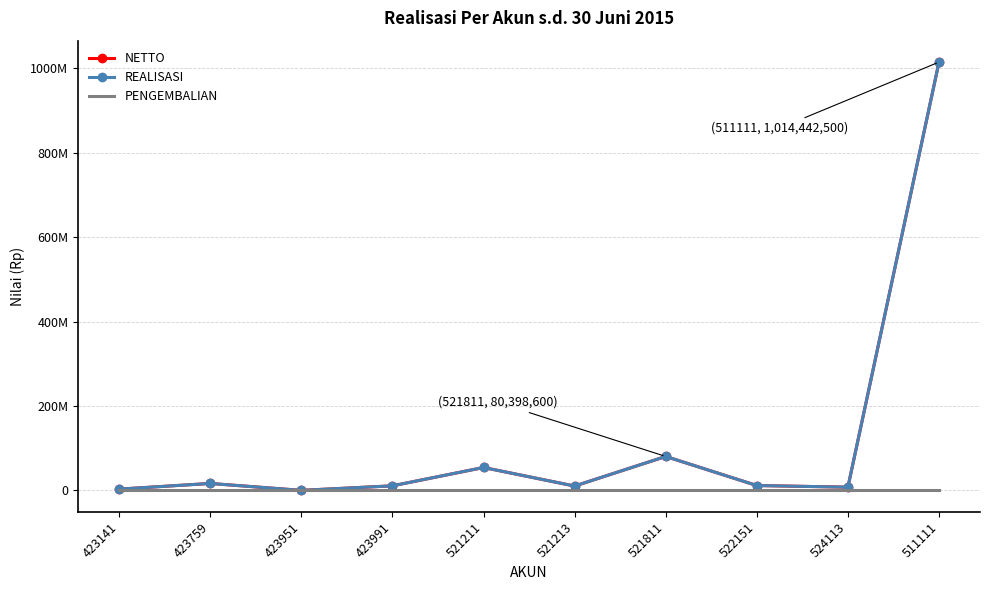

Where is the first local maximum for NETTO?

423759